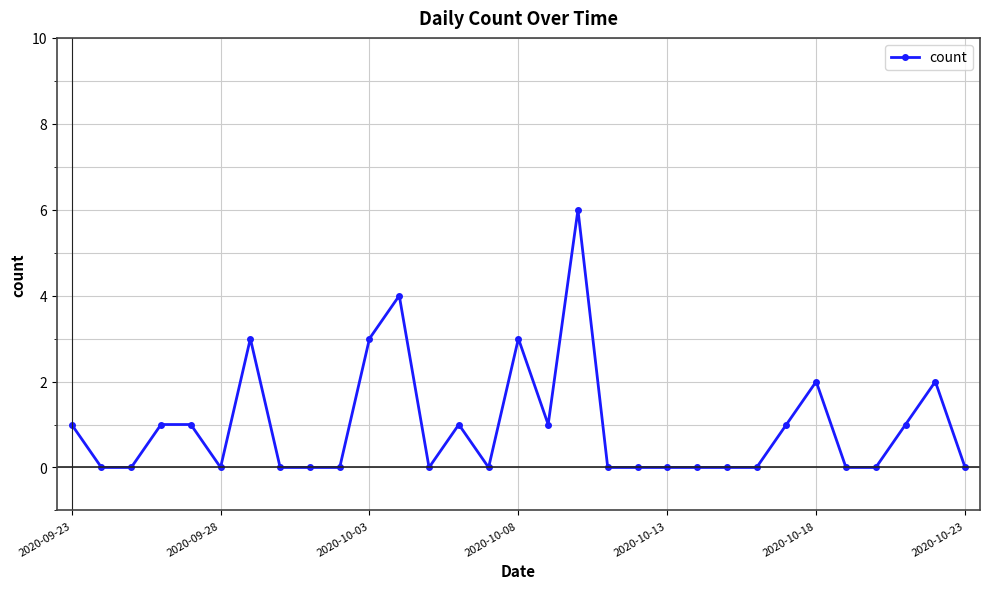

True or false: there are more than 0 points higher than both neighbors.

True